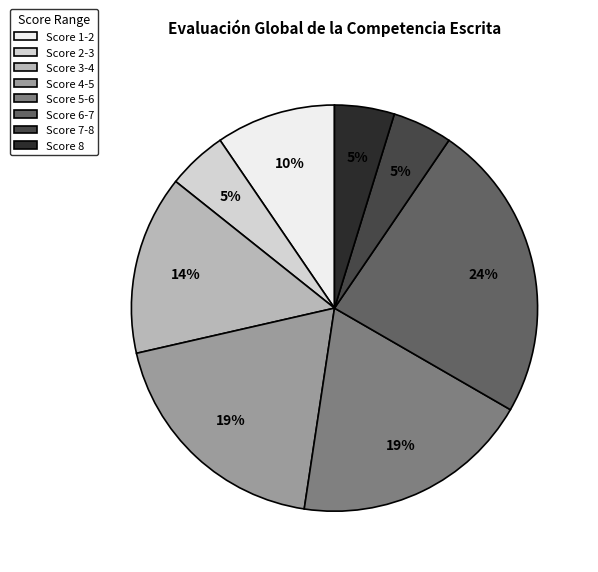

To the nearest percent, what percentage of the pie is Score 4-5?

19%